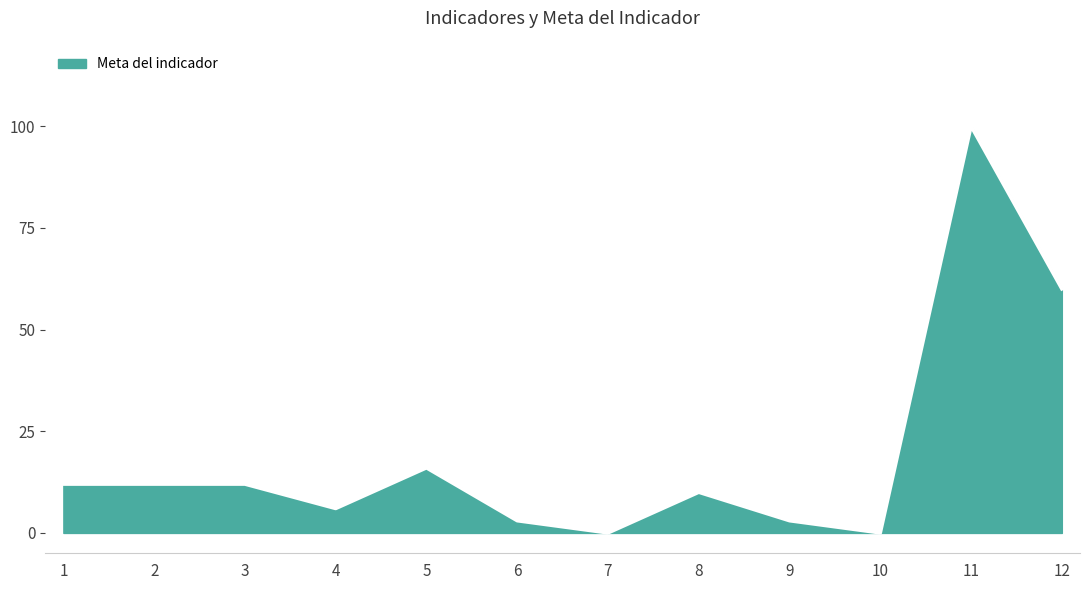

At which label is the value closest to 50?

12